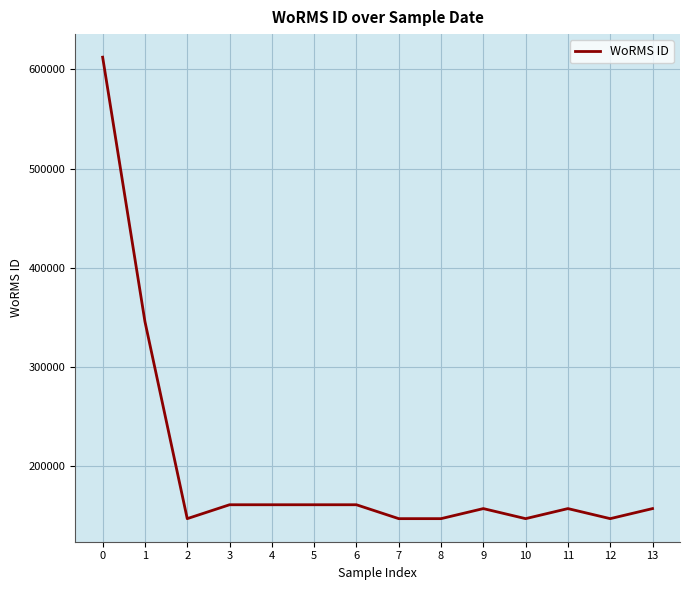

What is the greatest value displayed?

612418